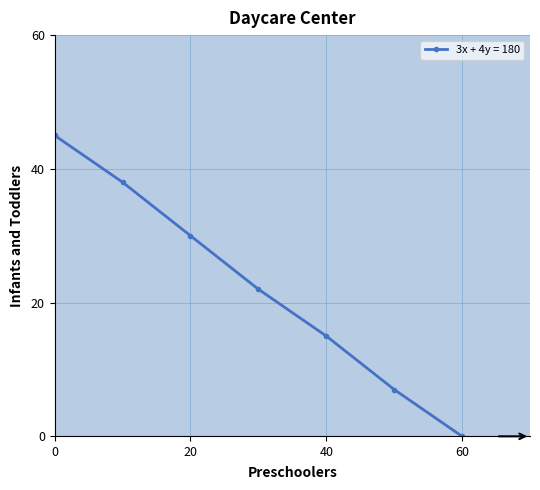

What is the value of the 6th point from the left?

7